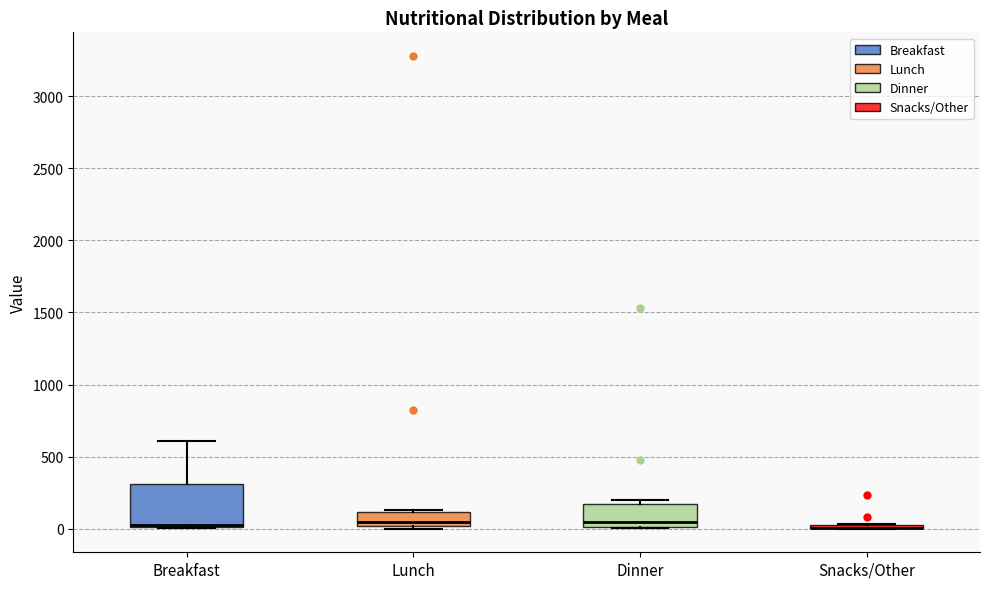

Which box is the tallest, from its lower edge to its upper edge?

Breakfast